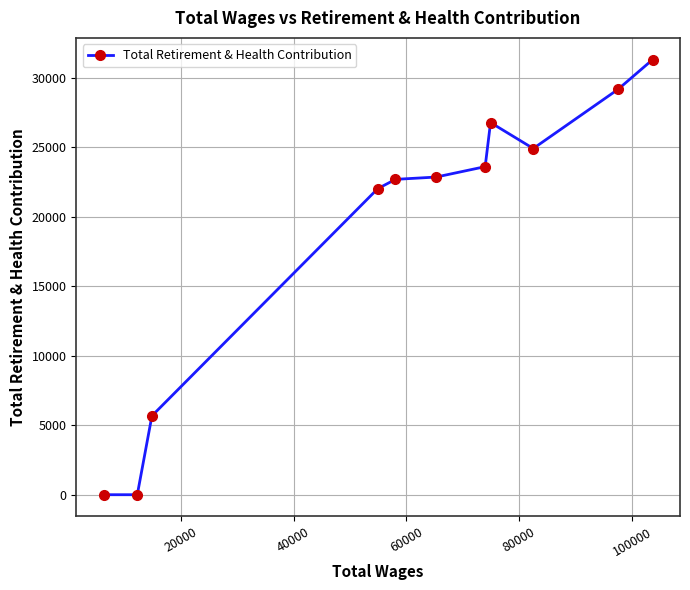

How many lines are shown in the chart?

1